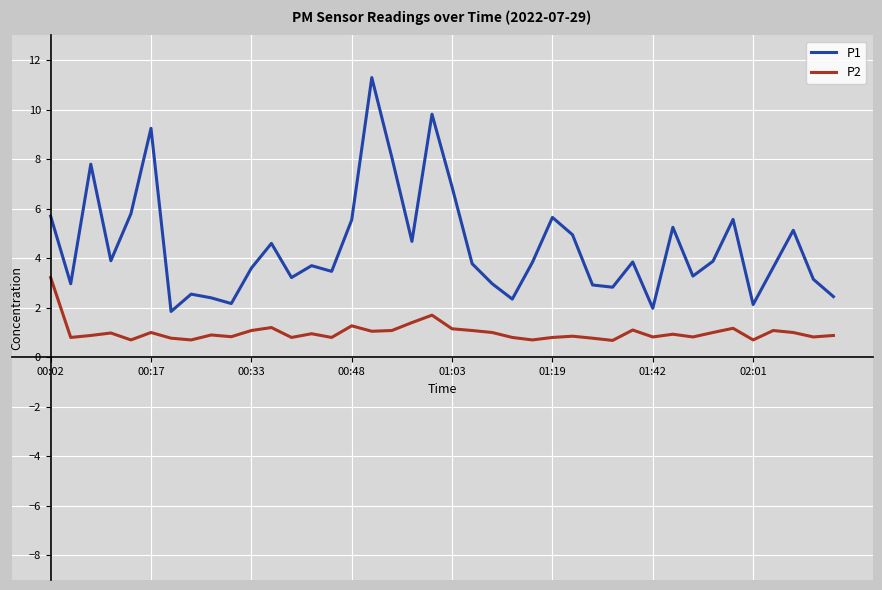

Which series has the largest range (max minus min)?

P1